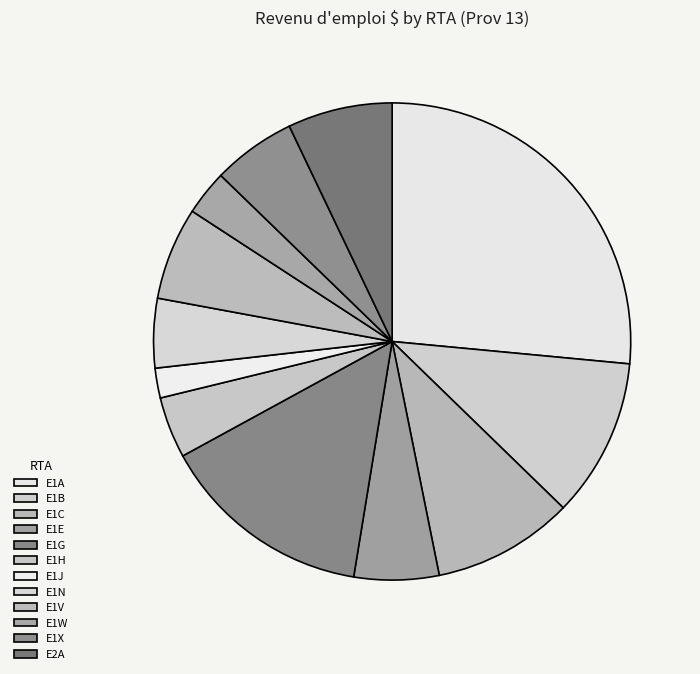

Count the number of slices in the pie.

12